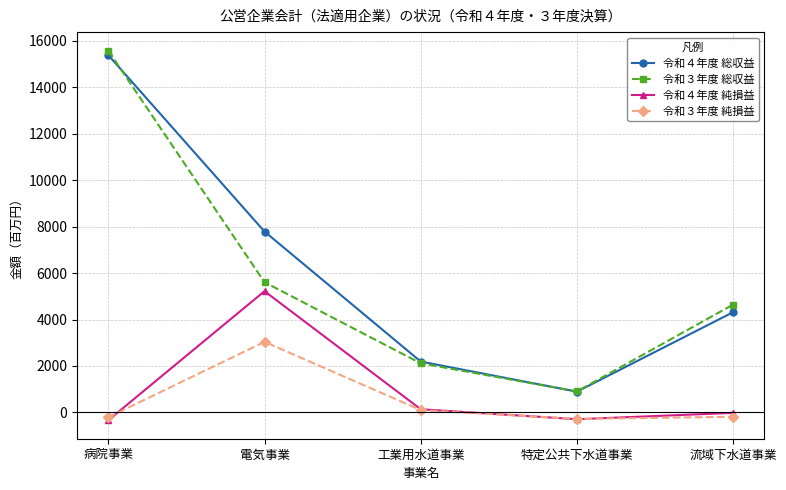

What is the total value across all series at 工業用水道事業?

4545